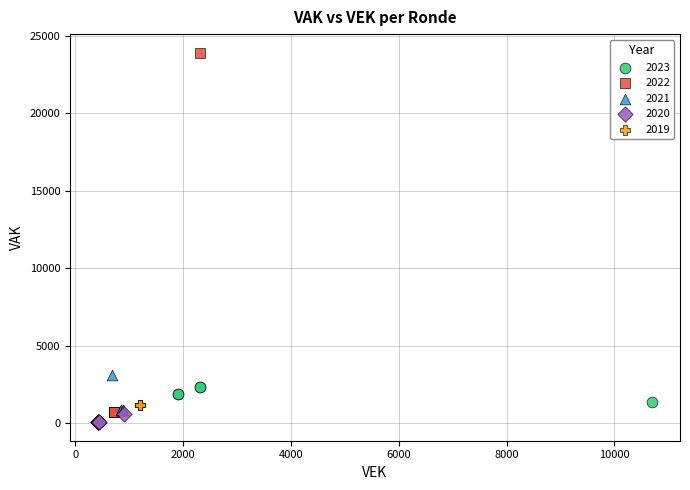

Which series reaches the minimum Y coordinate?

2020